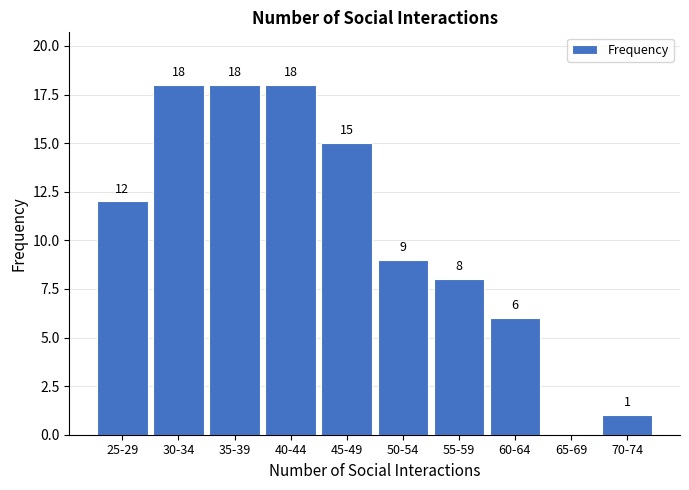

Reading left to right, transcribe all the data shown in this chart.

25-29=12	30-34=18	35-39=18	40-44=18	45-49=15	50-54=9	55-59=8	60-64=6	65-69=0	70-74=1